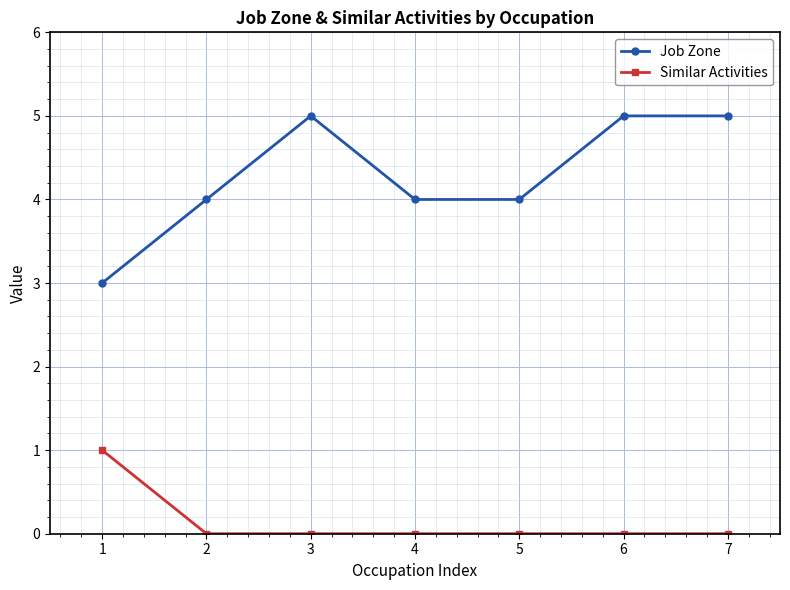

What is the lowest value of the Job Zone series?

3